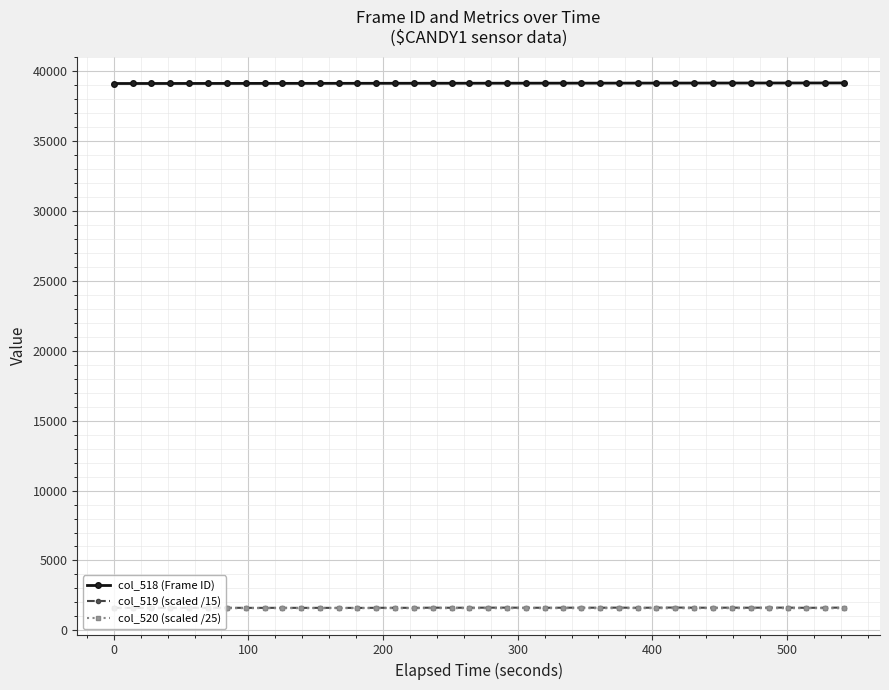

True or false: col_519 (scaled /15) has more than 1 points higher than both neighbors.

True